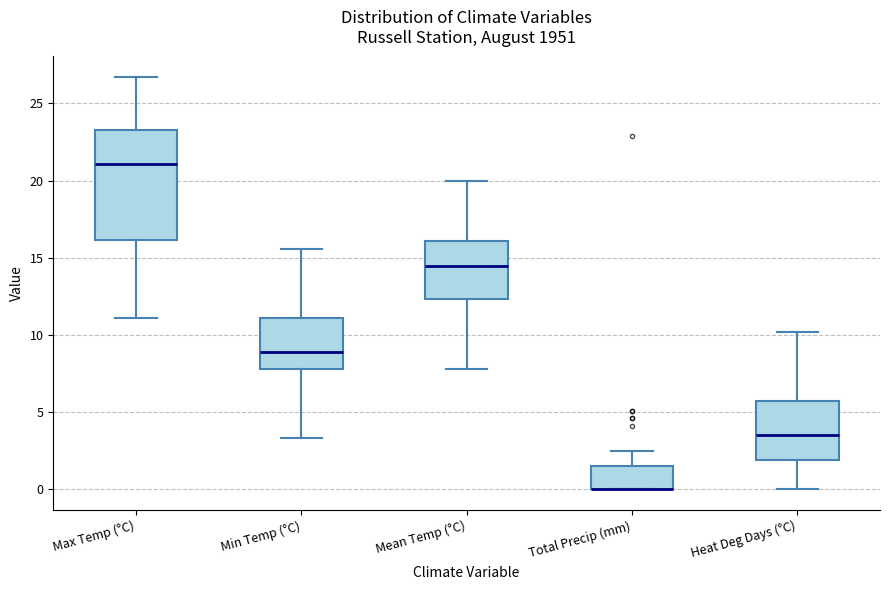

Where is the upper edge of the box for Max Temp (°C) on the y-axis? The values are not printed on the chart, so give them approximately, as read against the axis.

23.5